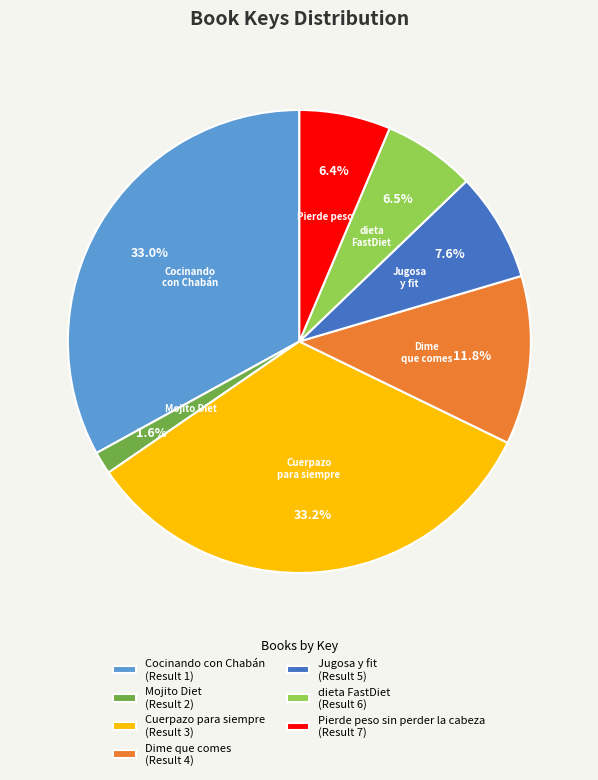

Which category has the smallest portion of the pie?

Mojito Diet